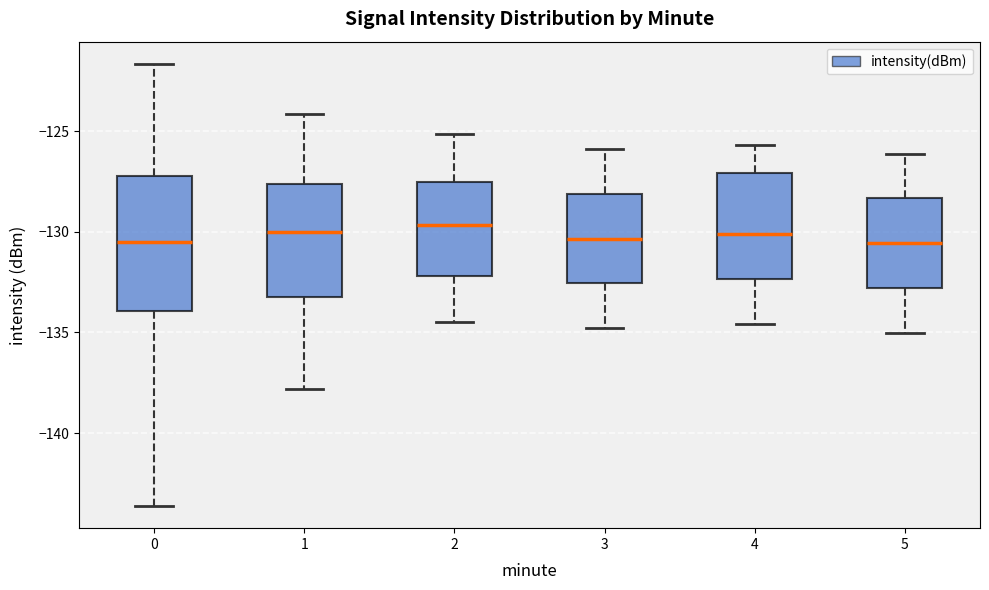

Which box is the tallest, from its lower edge to its upper edge?

0